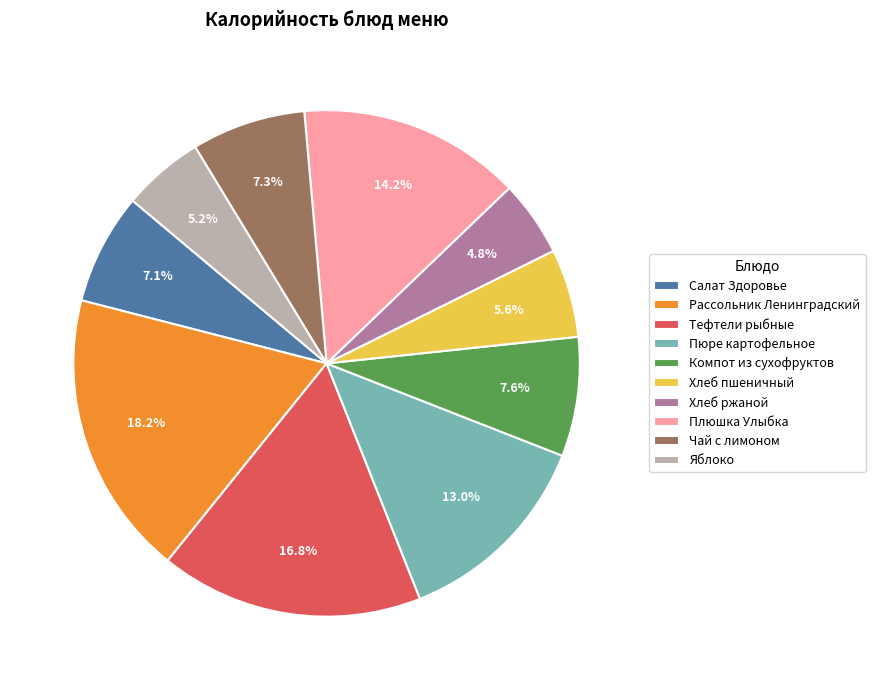

To the nearest percent, what is the average slice percentage?

10%